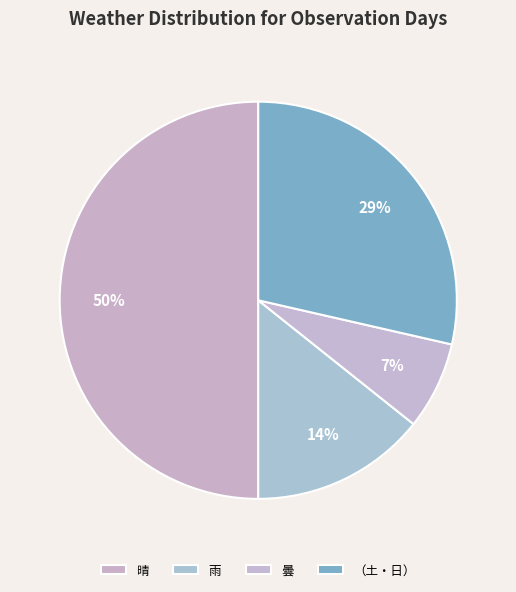

To the nearest percent, what is the average slice percentage?

25%